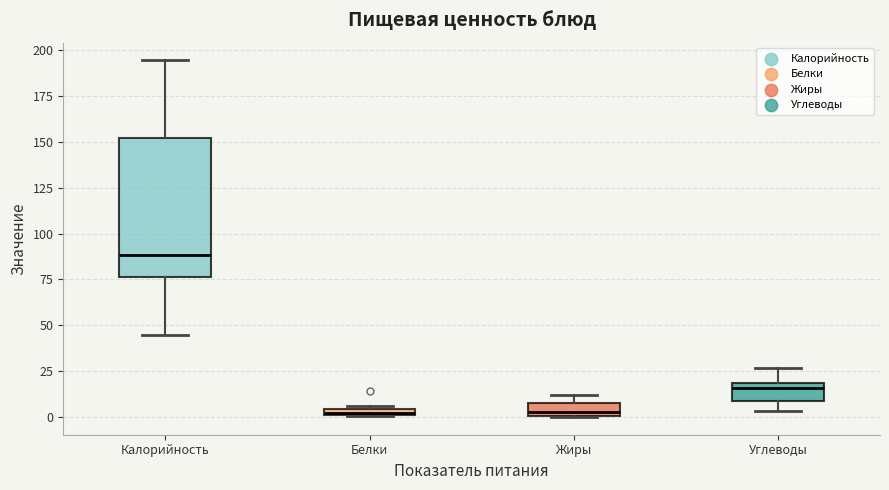

Comparing the boxes themselves (not the whiskers), which one is the tallest?

Калорийность